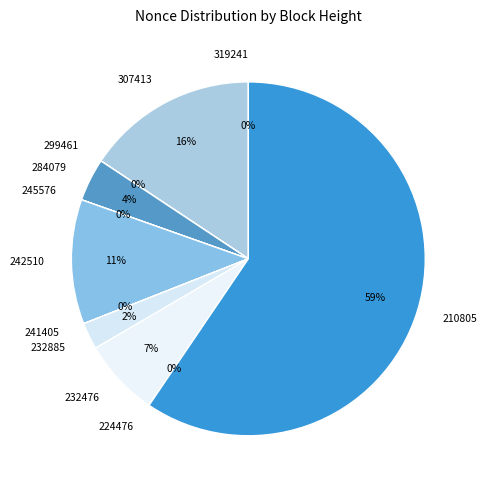

Is the sum of 307413 and 284079 greater than half?

No